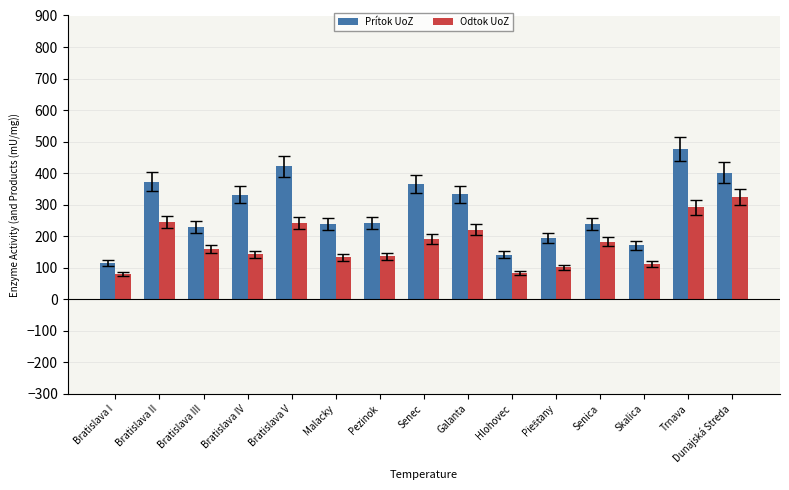

At which category is the sum across all series the highest?

Trnava